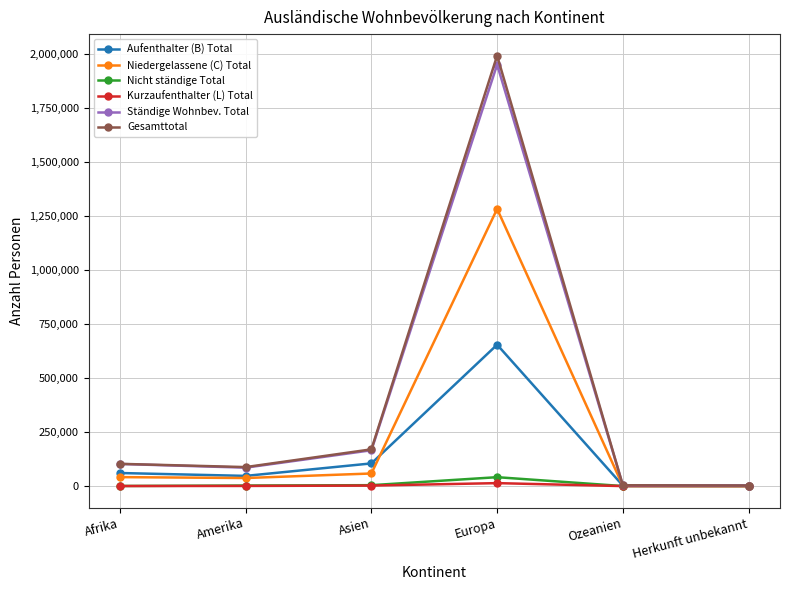

What is the difference between the second highest and second lowest values in the Aufenthalter (B) Total series?

102697